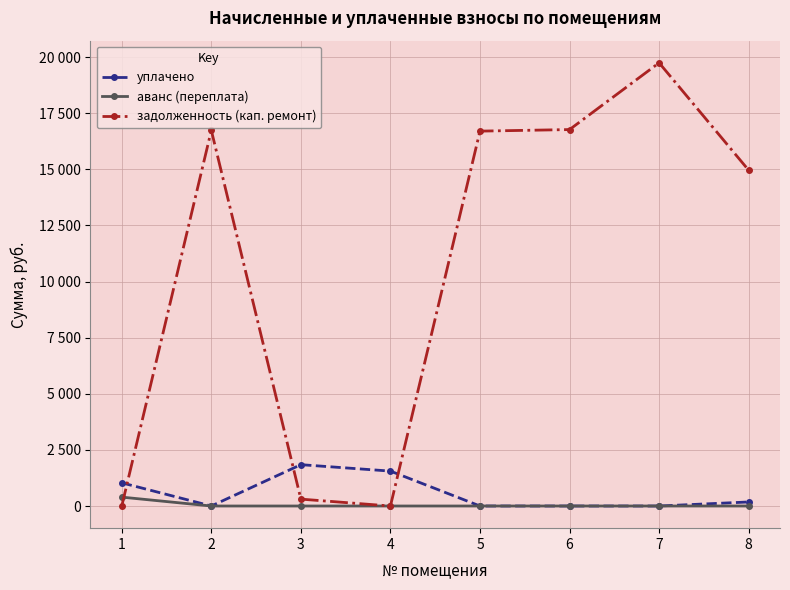

After their last crossing, which series has the higher values: задолженность (кап. ремонт) or аванс (переплата)?

задолженность (кап. ремонт)